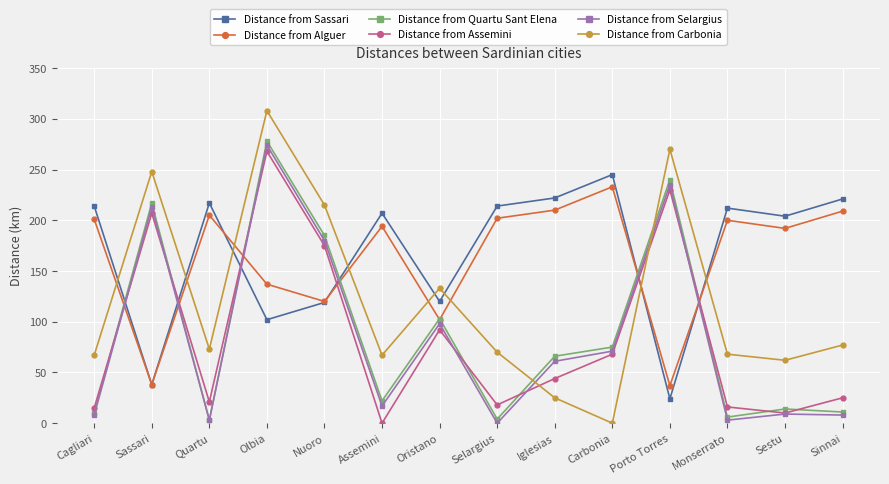

What position from the right is Porto Torres?

4